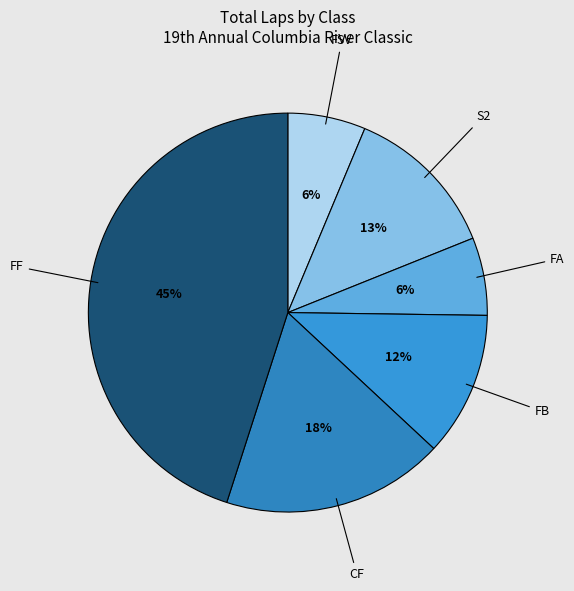

Count the number of slices in the pie.

6